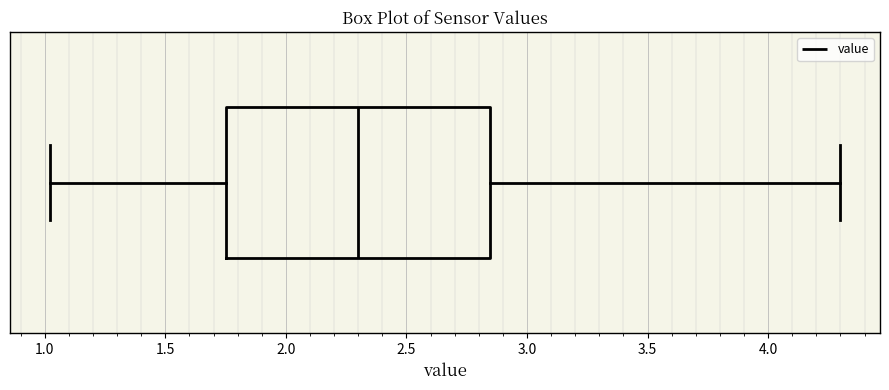

Read this box plot against the x-axis: the position of the median line, the range covered by the box, and the ends of both whiskers. The values are not printed on the chart, so give them approximately, as read against the axis.

median 2.30, box 1.75 to 2.85, whiskers 1.00 to 4.30